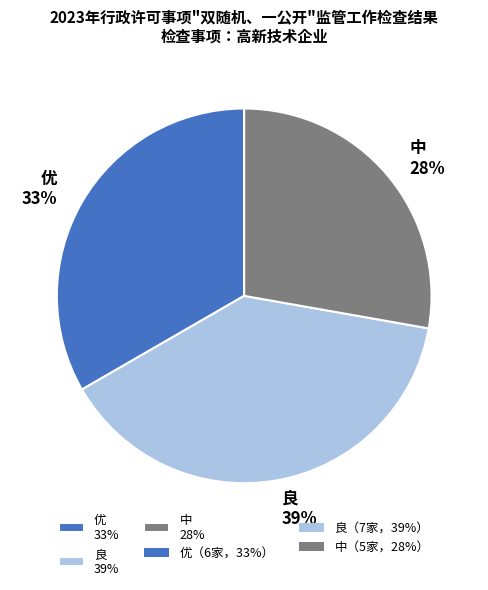

Between 良 and 中, which is larger?

良